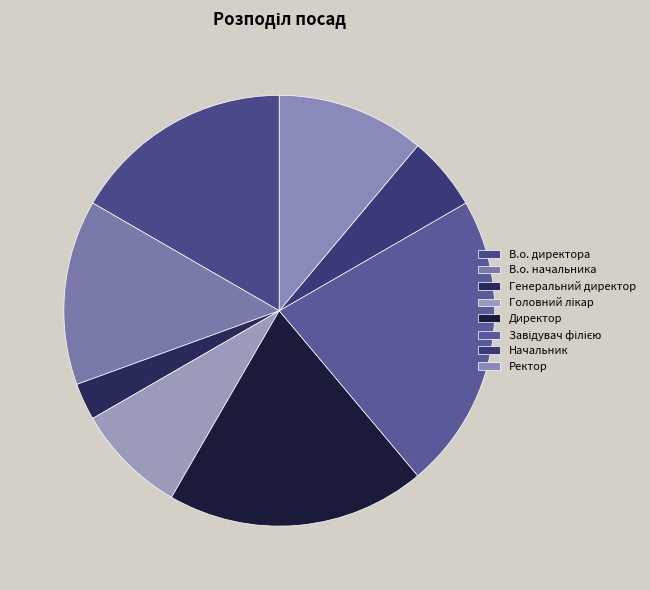

Does any single category account for the majority?

No